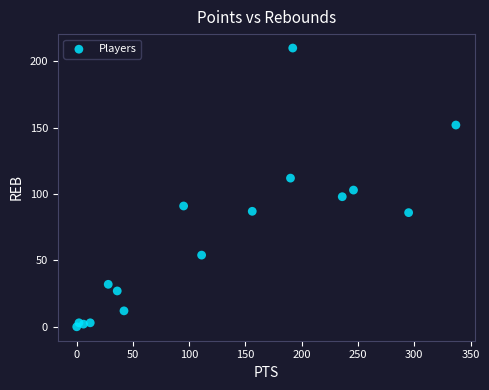

What is the range of Y values (max minus min)?

210